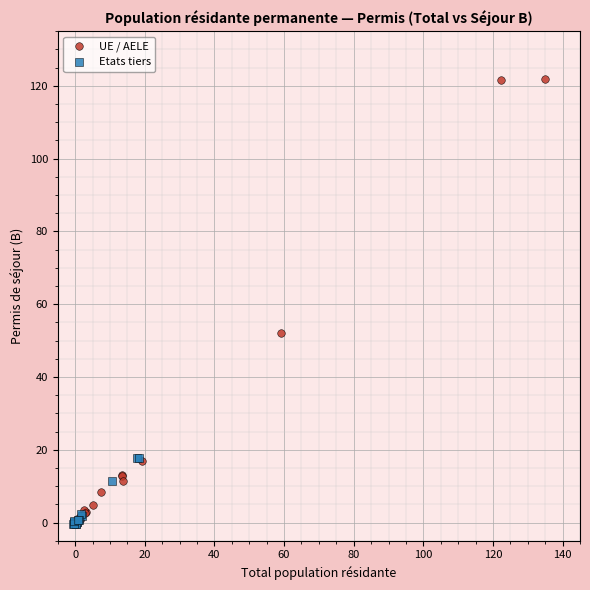

Which series has the largest Y range (max minus min)?

UE / AELE